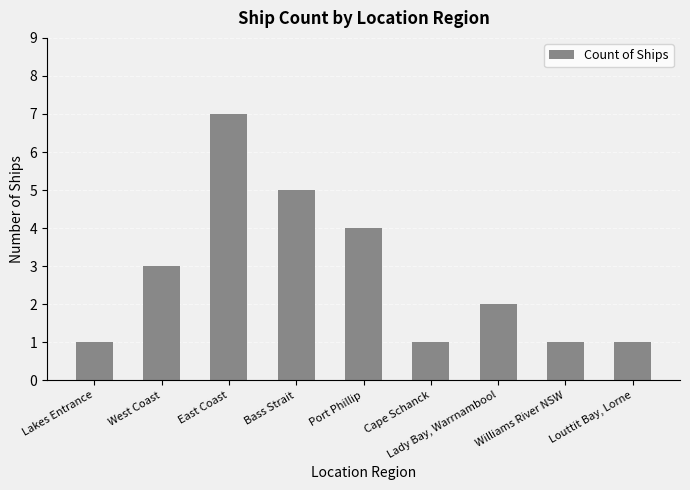

What is the label of the 5th bar from the right?

Port Phillip